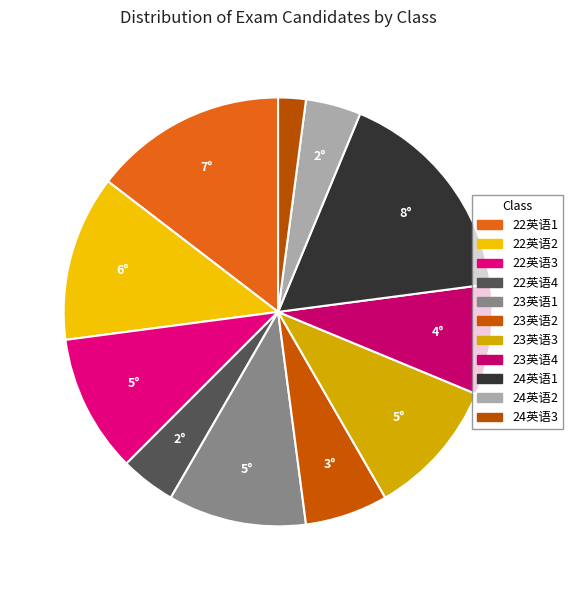

Is there a majority slice in this chart?

No